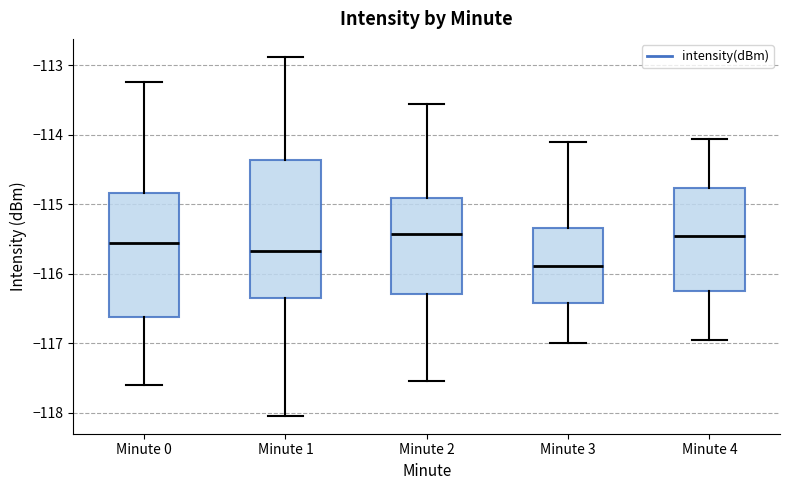

Reading left to right, transcribe this box plot: for each box, give where its median line is, the range the box spans, and where its two whiskers end, as read against the y-axis. The values are not printed on the chart, so give them approximately, as read against the axis.

Minute 0: median -115.6, box -116.6 to -114.8, whiskers -117.6 to -113.2
Minute 1: median -115.7, box -116.3 to -114.4, whiskers -118.0 to -112.9
Minute 2: median -115.4, box -116.3 to -114.9, whiskers -117.5 to -113.6
Minute 3: median -115.9, box -116.4 to -115.3, whiskers -117.0 to -114.1
Minute 4: median -115.5, box -116.3 to -114.8, whiskers -117.0 to -114.1